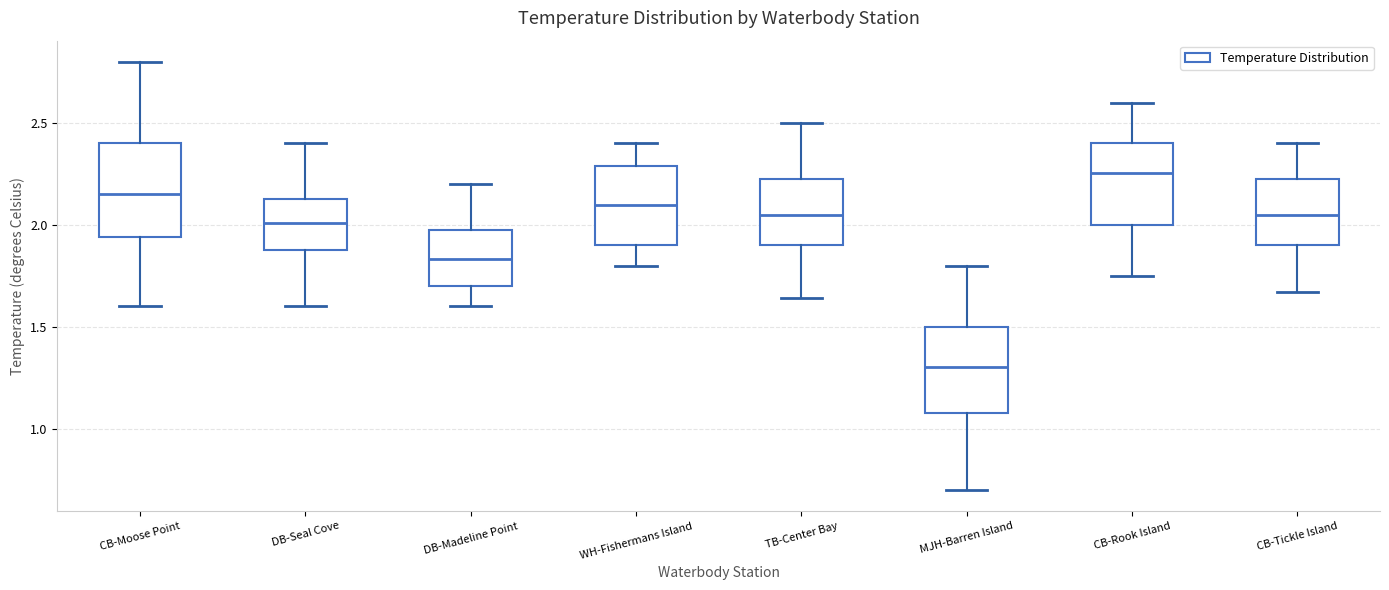

Where does the lower whisker of the box for MJH-Barren Island end on the y-axis? The values are not printed on the chart, so give them approximately, as read against the axis.

0.70